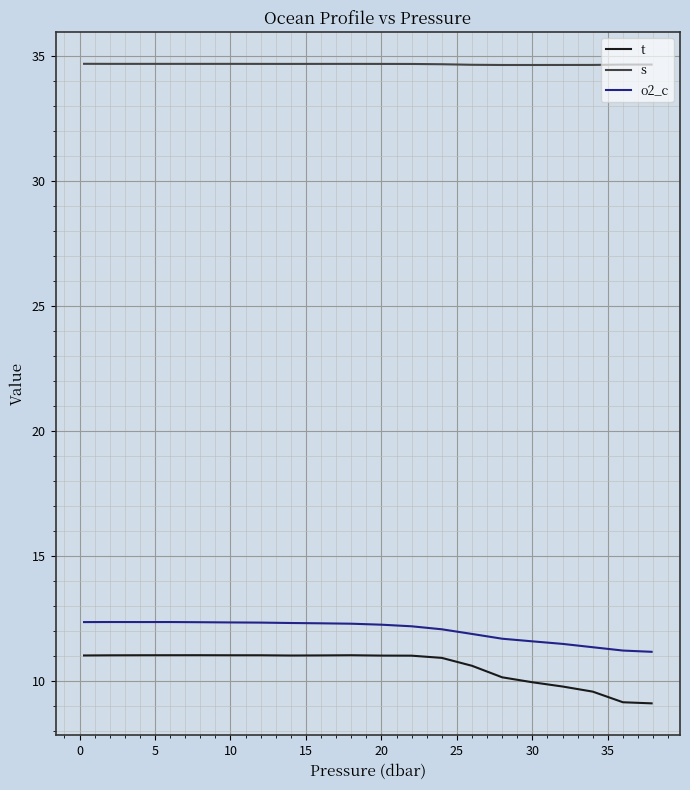

True or false: o2_c and t intersect in this chart.

False